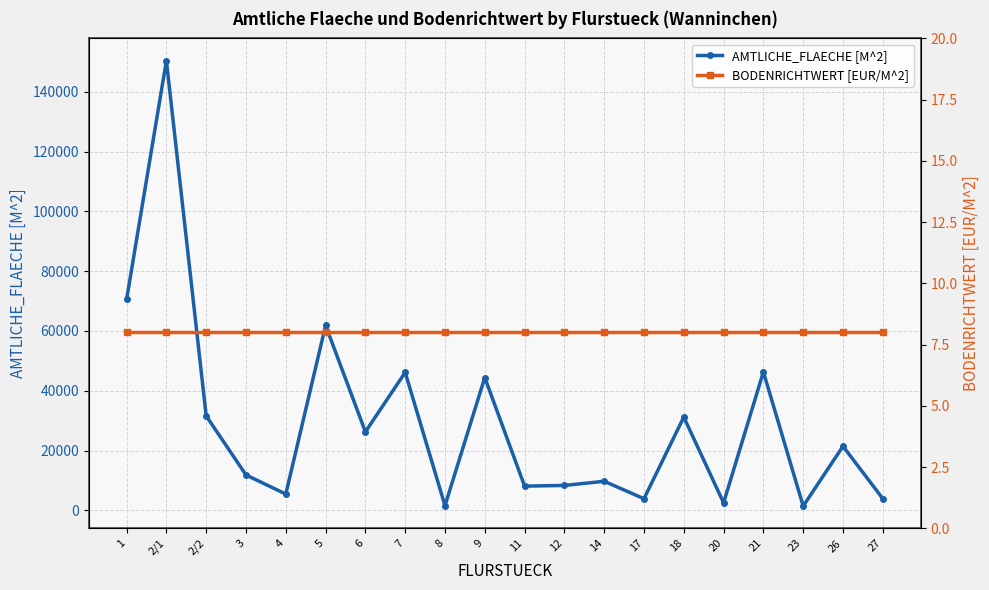

Reading left to right, what are all the values shown in this chart?

AMTLICHE_FLAECHE [M^2]: 1=70520	2/1=150380	2/2=31590	3=11850	4=5460	5=61860	6=26270	7=46140	8=1580	9=44430	11=8120	12=8343	14=9730	17=3910	18=31200	20=2530	21=46313	23=1437	26=21450	27=3930
BODENRICHTWERT [EUR/M^2]: 1=8	2/1=8	2/2=8	3=8	4=8	5=8	6=8	7=8	8=8	9=8	11=8	12=8	14=8	17=8	18=8	20=8	21=8	23=8	26=8	27=8